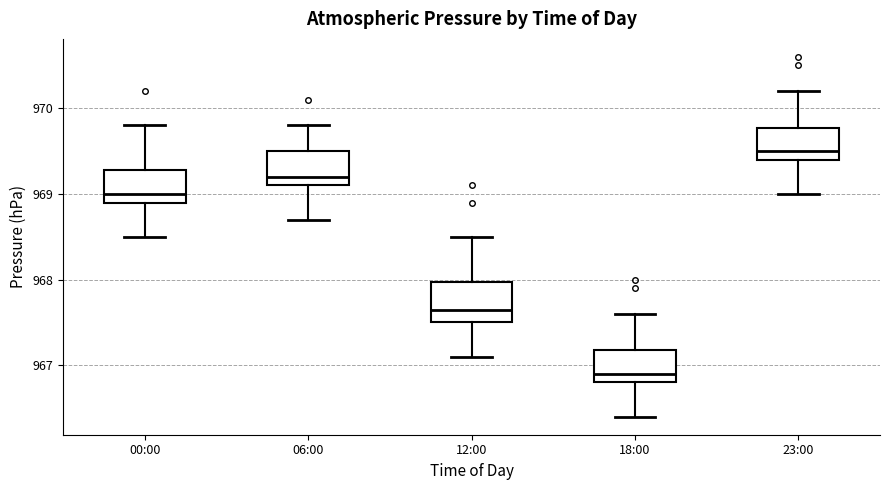

Which box's median line is the lowest?

18:00